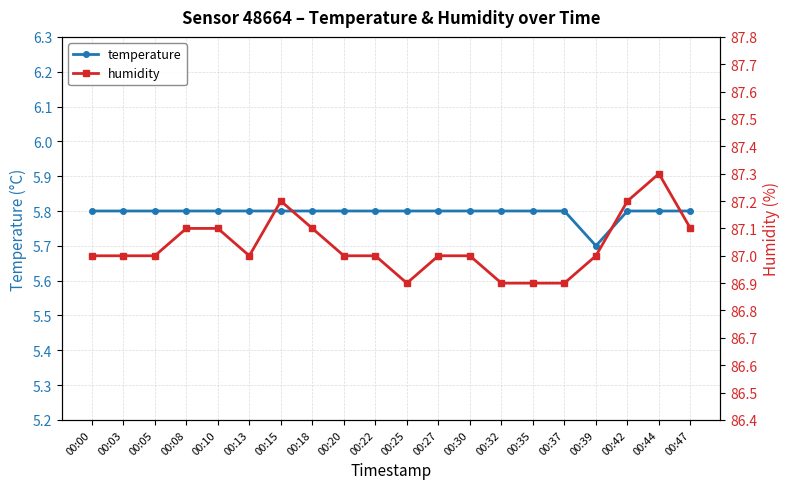

What is the average value of the humidity series?

87.0